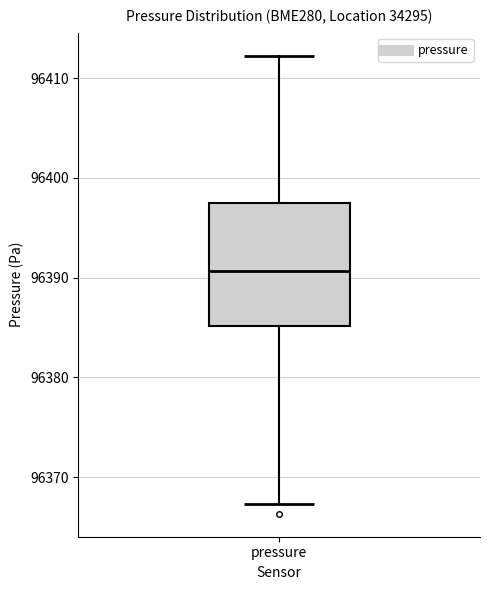

Where is the upper edge of the box for pressure on the y-axis? The values are not printed on the chart, so give them approximately, as read against the axis.

96398